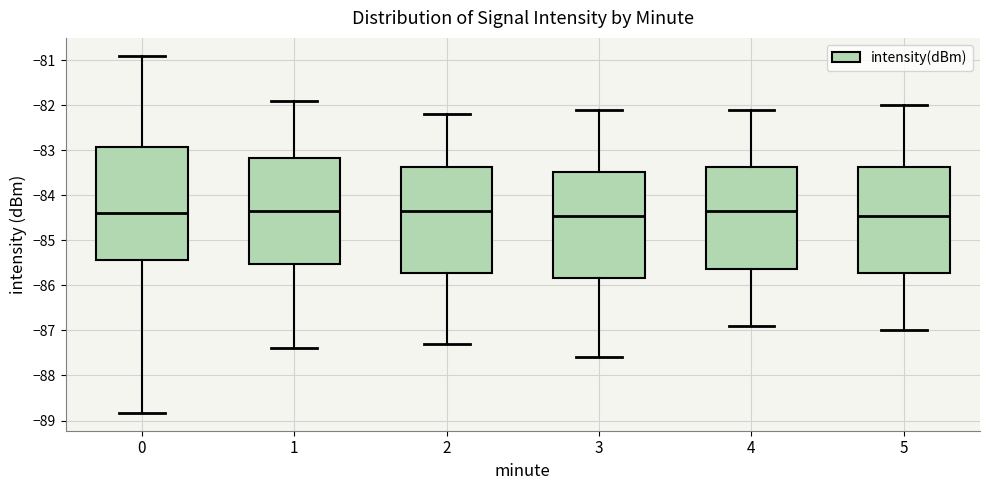

Reading left to right, read every box against the y-axis: the position of its median line, the range the box covers, and the ends of its whiskers. The values are not printed on the chart, so give them approximately, as read against the axis.

0: median -84.4, box -85.4 to -82.9, whiskers -88.8 to -80.9
1: median -84.3, box -85.5 to -83.2, whiskers -87.4 to -81.9
2: median -84.3, box -85.7 to -83.4, whiskers -87.3 to -82.2
3: median -84.4, box -85.8 to -83.5, whiskers -87.6 to -82.1
4: median -84.3, box -85.6 to -83.4, whiskers -86.9 to -82.1
5: median -84.4, box -85.7 to -83.4, whiskers -87.0 to -82.0